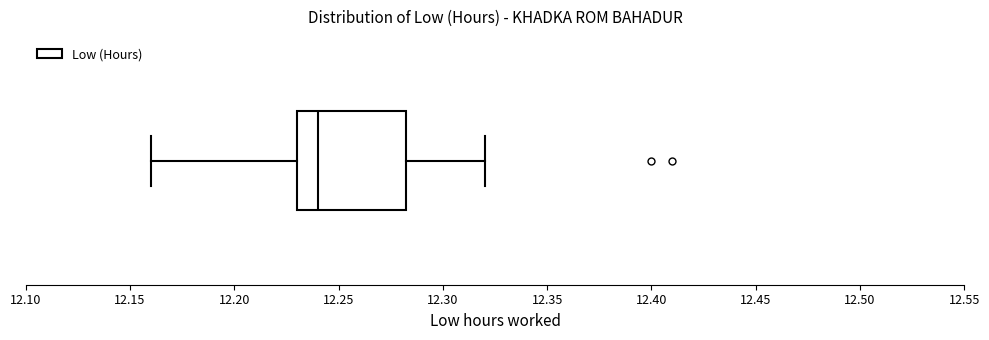

Read this box plot against the x-axis: the position of the median line, the range covered by the box, and the ends of both whiskers. The values are not printed on the chart, so give them approximately, as read against the axis.

median 12.240, box 12.230 to 12.285, whiskers 12.160 to 12.320